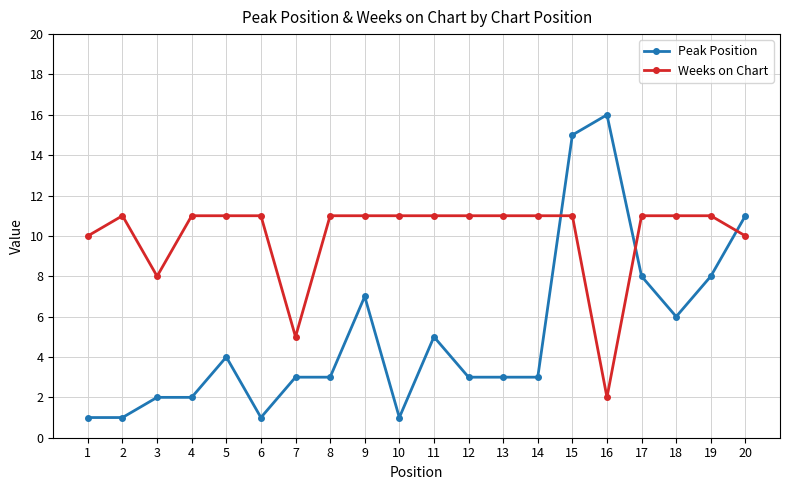

After their last crossing, which series has the higher values: Weeks on Chart or Peak Position?

Peak Position